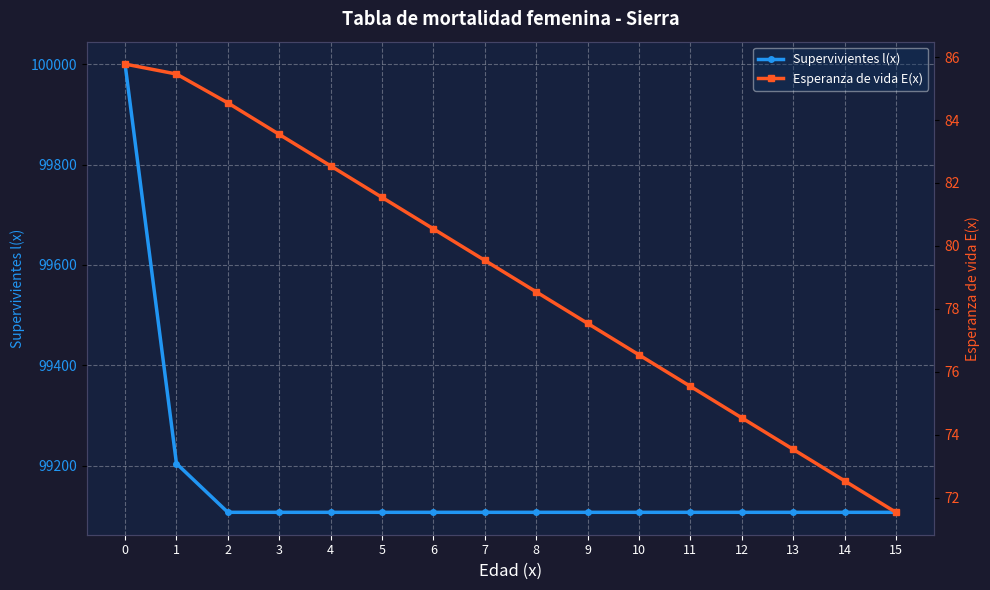

What is the total value across all series at 11?

99183.0